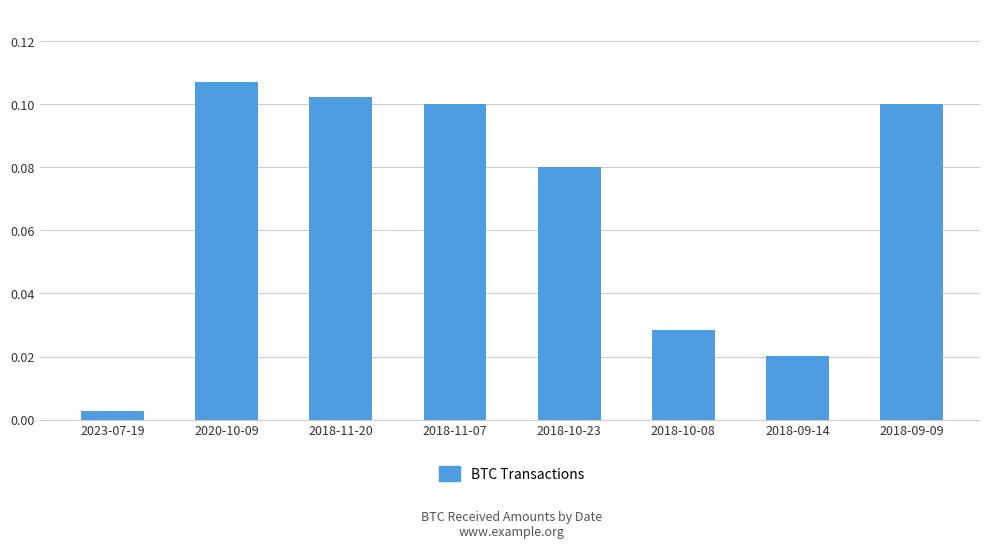

At which category does the chart reach its peak across all series?

2020-10-09